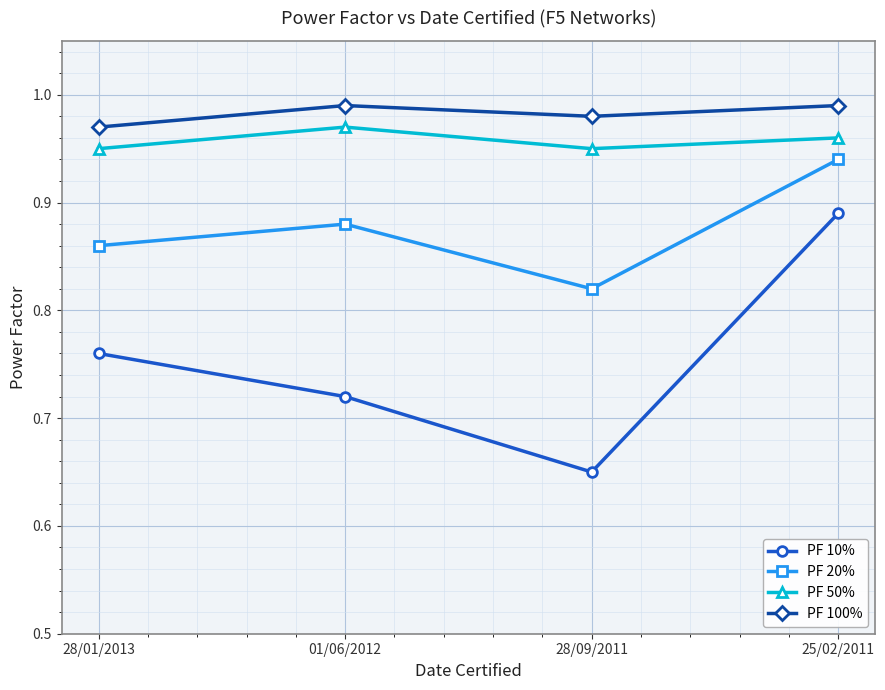

How many lines are shown in the chart?

4